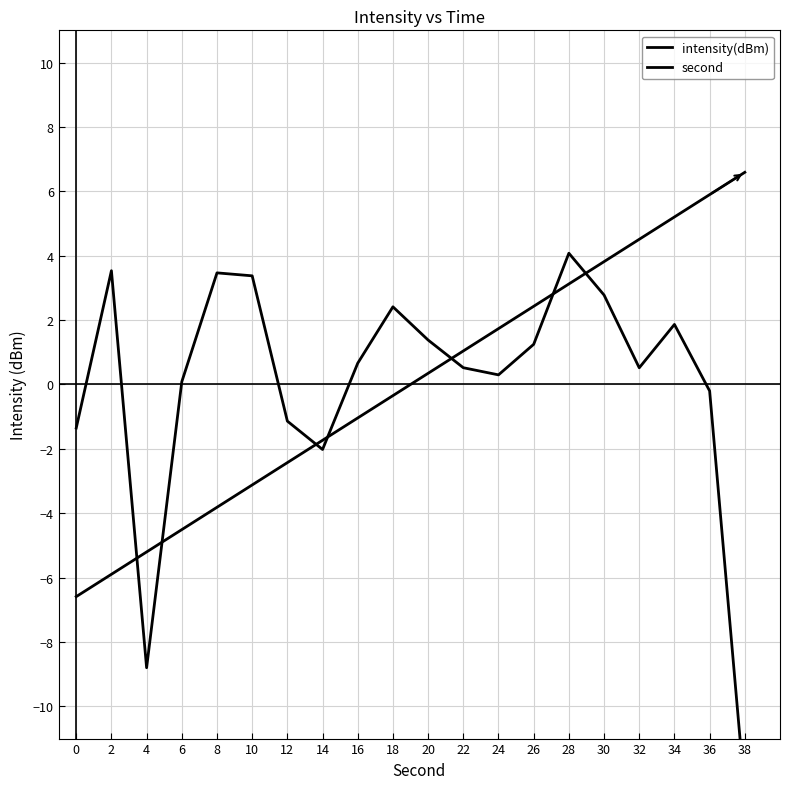

Reading right to left, transcribe all the data shown in this chart.

intensity(dBm): 38=-12.7	36=-0.2	34=1.9	32=0.5	30=2.8	28=4.1	26=1.2	24=0.3	22=0.5	20=1.4	18=2.4	16=0.7	14=-2.0	12=-1.1	10=3.4	8=3.5	6=0.1	4=-8.8	2=3.5	0=-1.4
second: 38=6.6	36=5.9	34=5.2	32=4.5	30=3.8	28=3.1	26=2.4	24=1.7	22=1.0	20=0.3	18=-0.3	16=-1.0	14=-1.7	12=-2.4	10=-3.1	8=-3.8	6=-4.5	4=-5.2	2=-5.9	0=-6.6